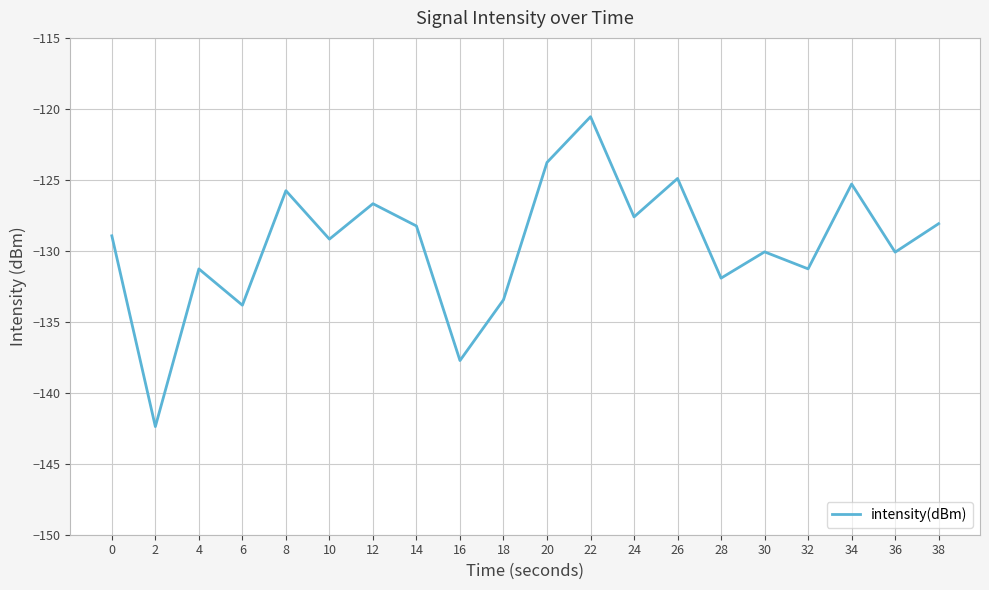

What is the greatest value displayed?

-120.6